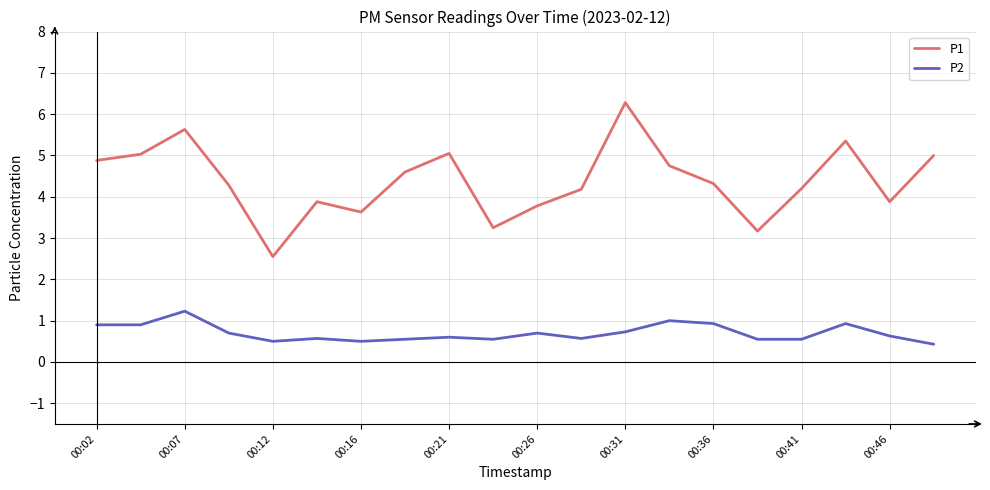

Which series has the largest total across all categories?

P1